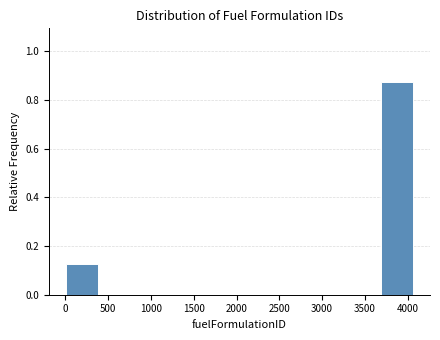

Over which range of the x-axis is the bar tallest?

3700 to 4100